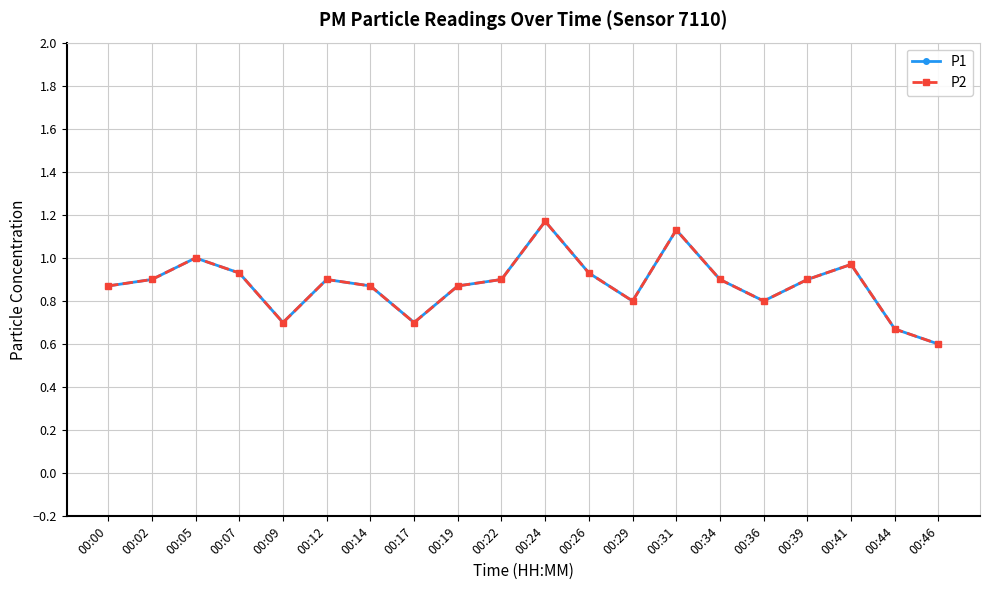

Count the number of data series in this chart.

2